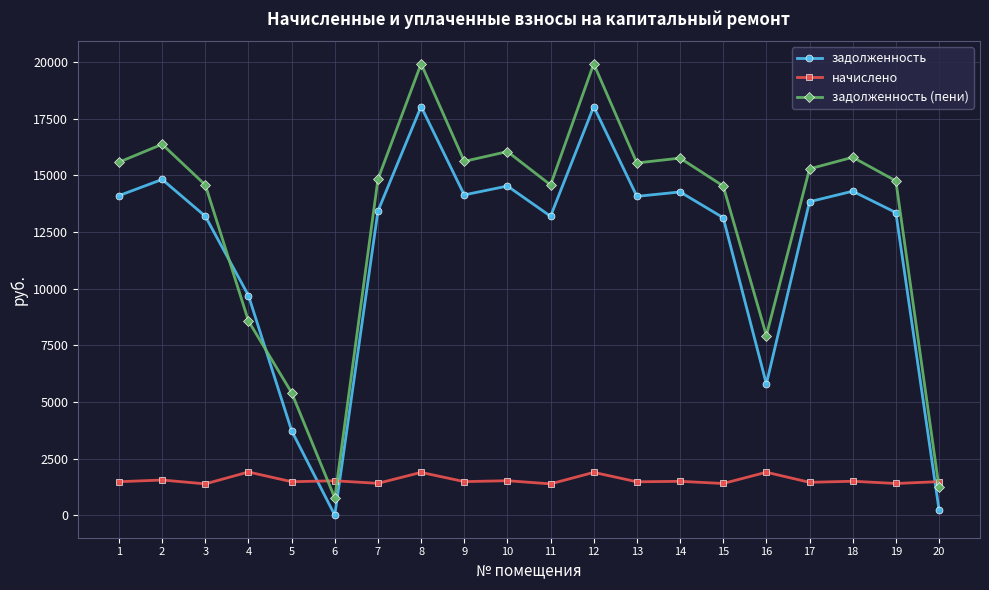

The value of задолженность at 18 is 14293.0. True or false?

True